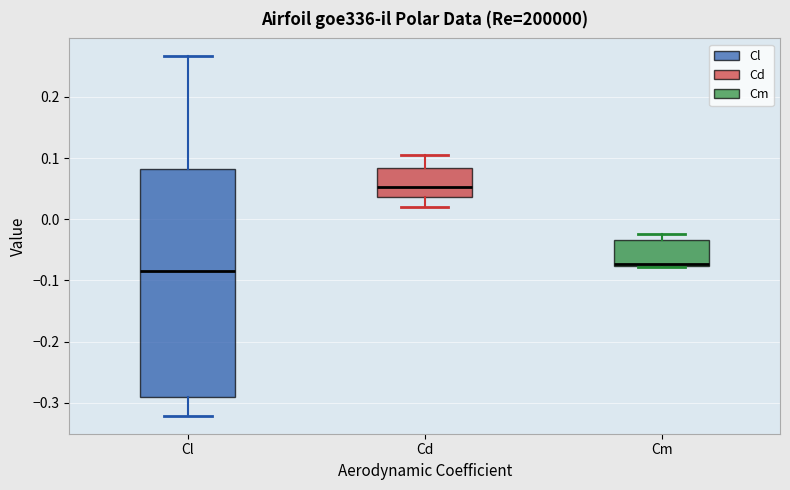

Which box is the tallest, from its lower edge to its upper edge?

Cl